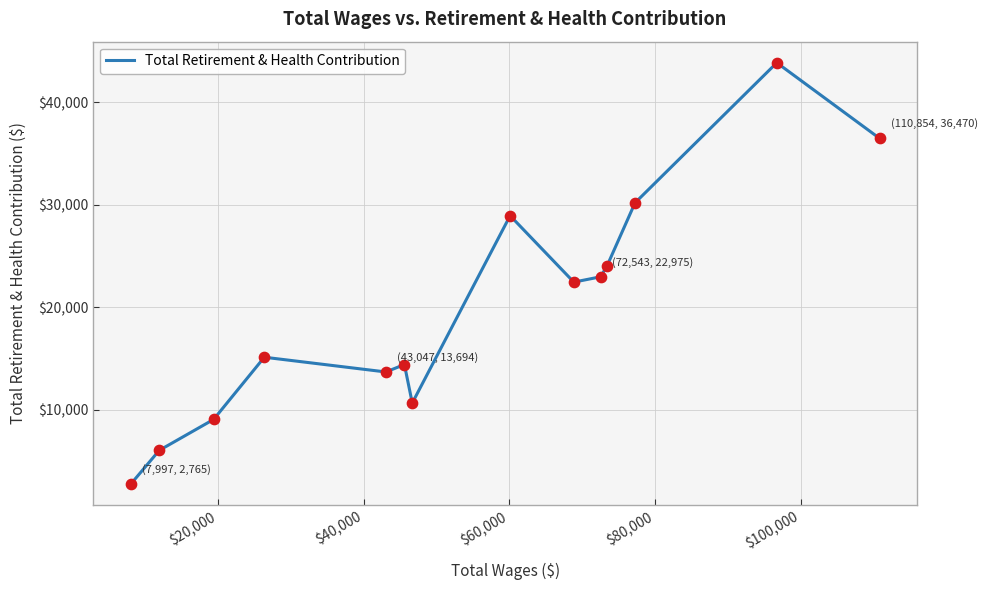

What is the difference between the maximum and minimum values?

41077